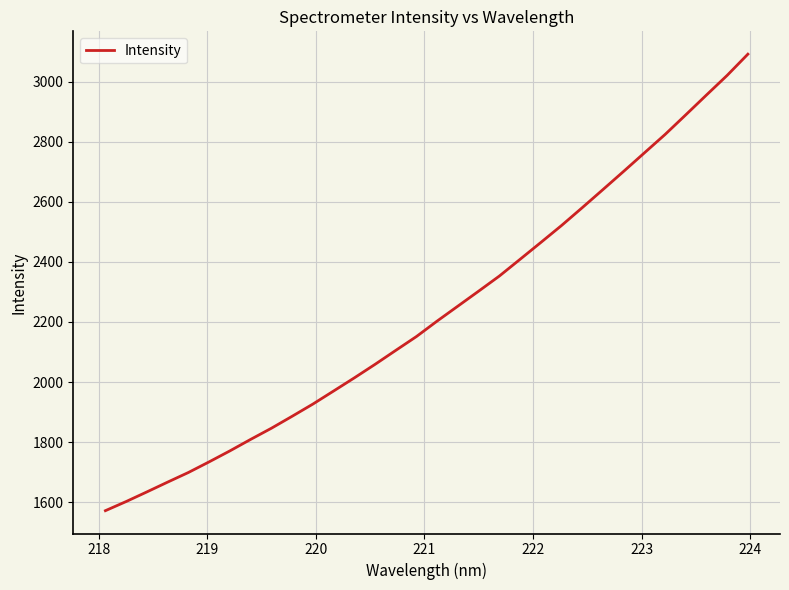

What is the average value?

2232.0